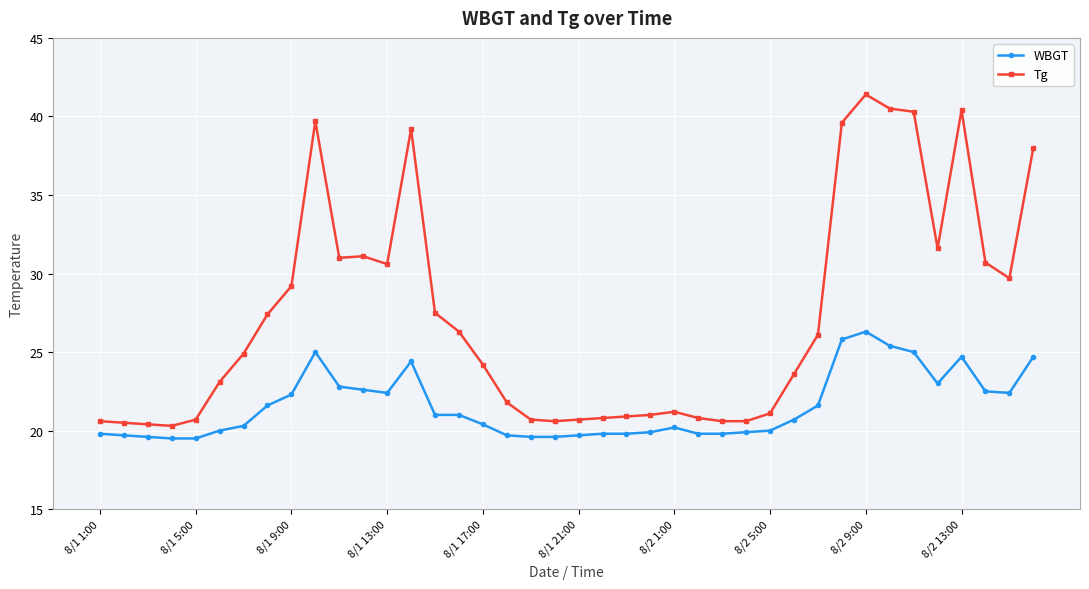

True or false: WBGT has more than 2 points higher than both neighbors.

True